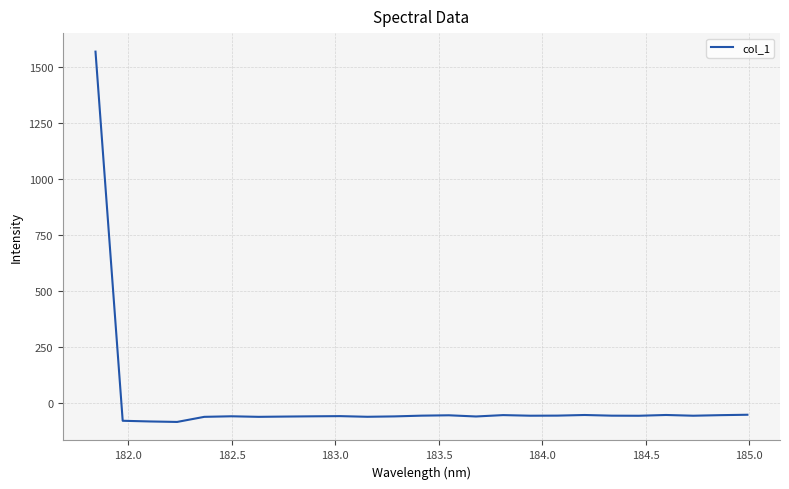

True or false: there are more than 1 points higher than both neighbors.

True